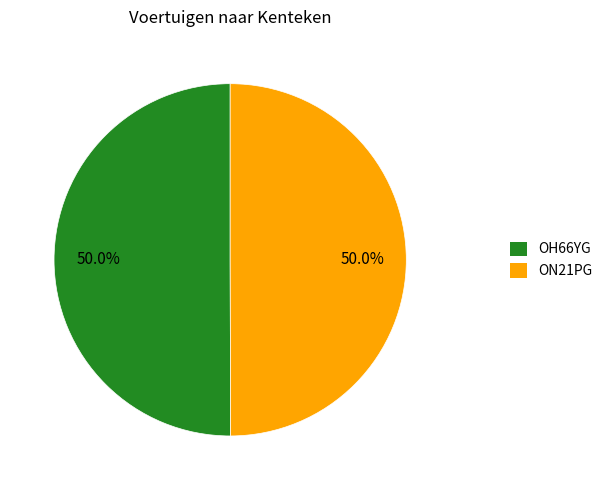

The OH66YG slice represents 50% of the pie. True or false?

True